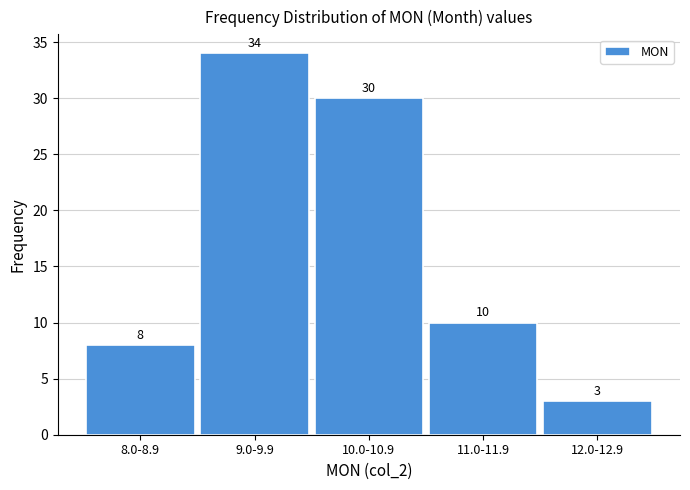

Reading left to right, extract all data points from this chart.

8	34	30	10	3